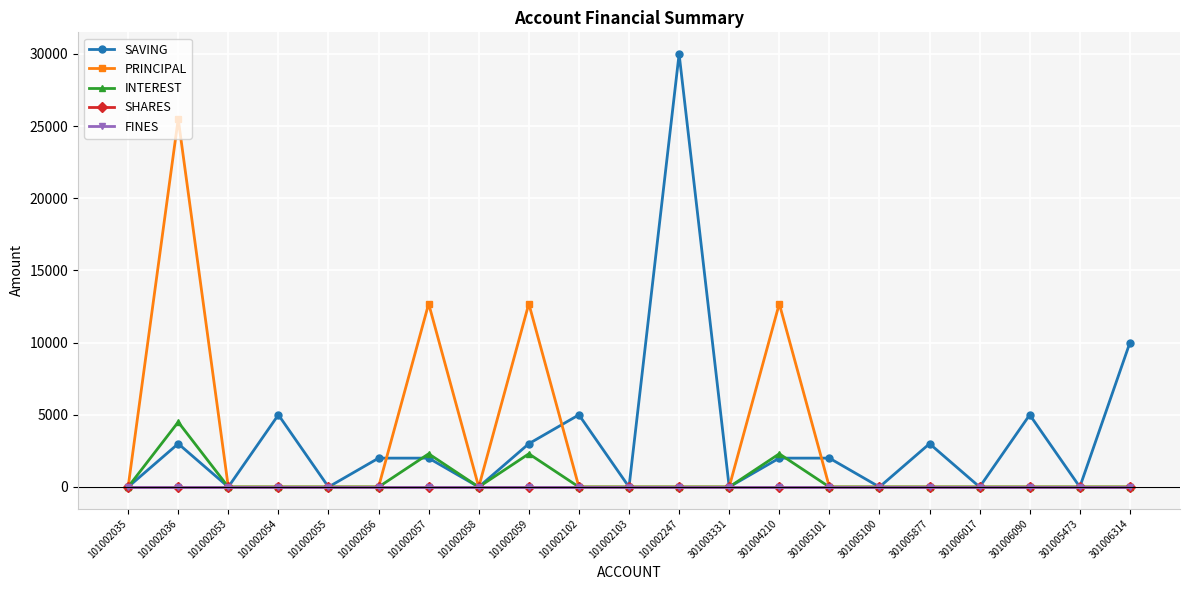

True or false: FINES and PRINCIPAL intersect in this chart.

False